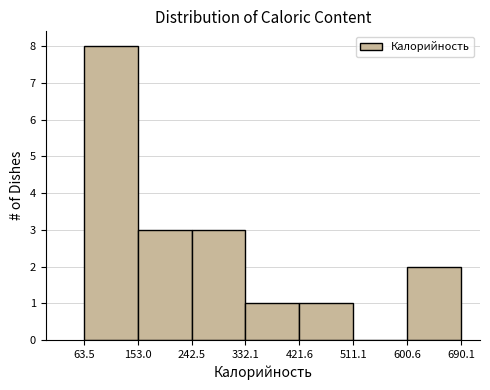

Which range on the x-axis has the tallest bar?

63.5 to 153.0